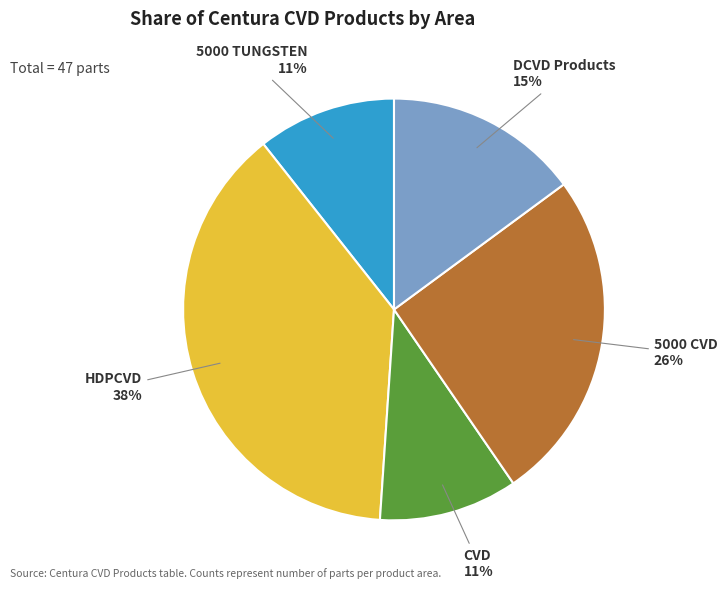

Is it true that CVD is 17% of the pie?

False